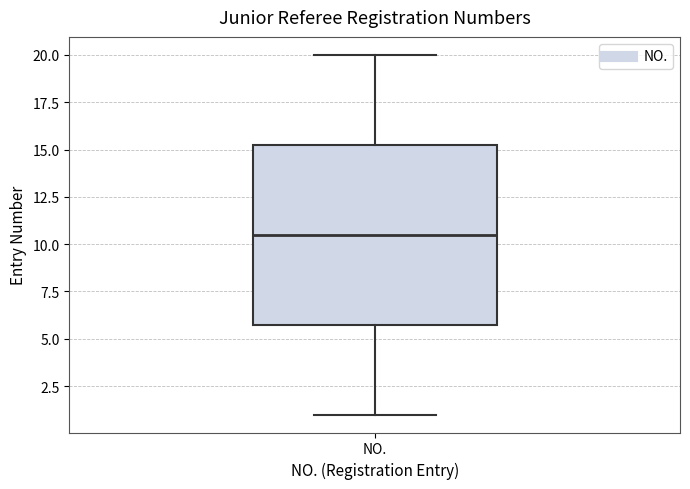

Where does the lower whisker of the box for NO. end on the y-axis? The values are not printed on the chart, so give them approximately, as read against the axis.

1.0